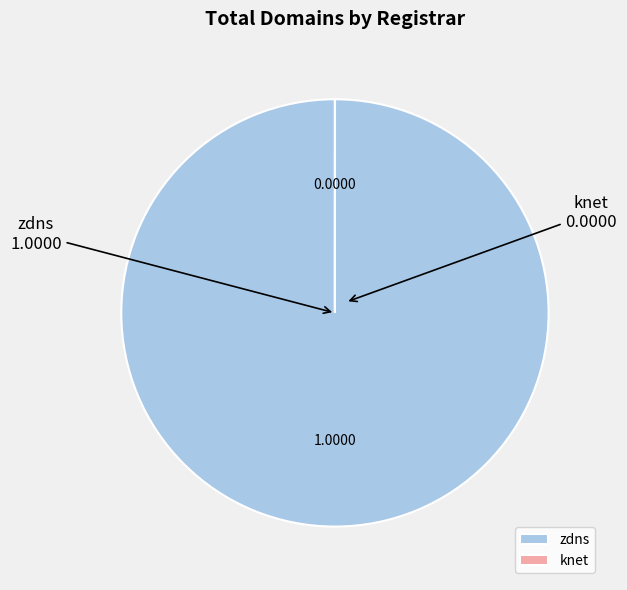

Is there any slice that represents more than half of the pie?

Yes